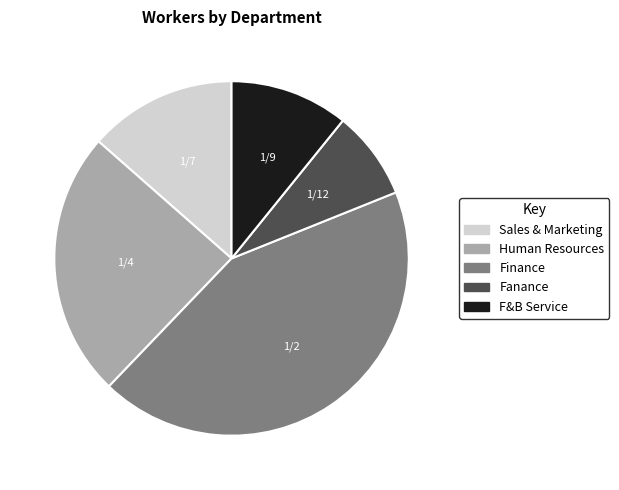

Does Fanance account for over 50% of the chart?

No